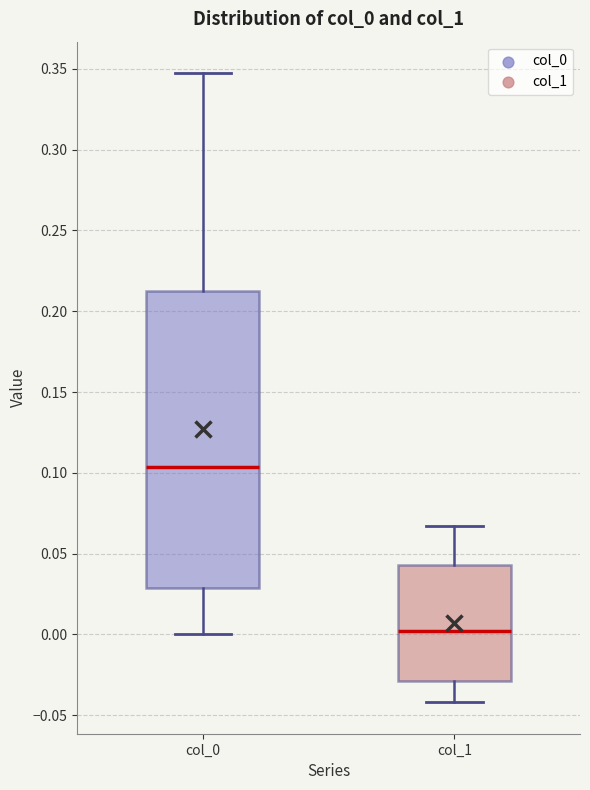

Where does the lower whisker of the box for col_0 end on the y-axis? The values are not printed on the chart, so give them approximately, as read against the axis.

0.000